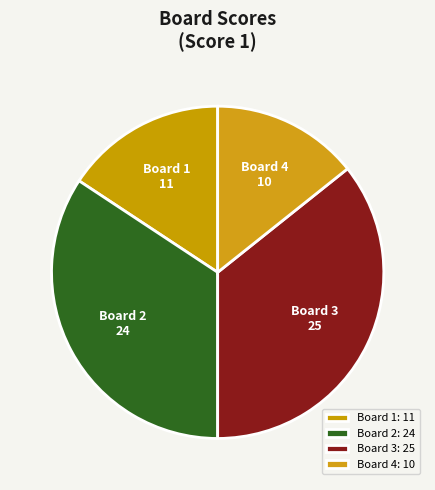

What is the smallest slice in the pie chart?

Board 4